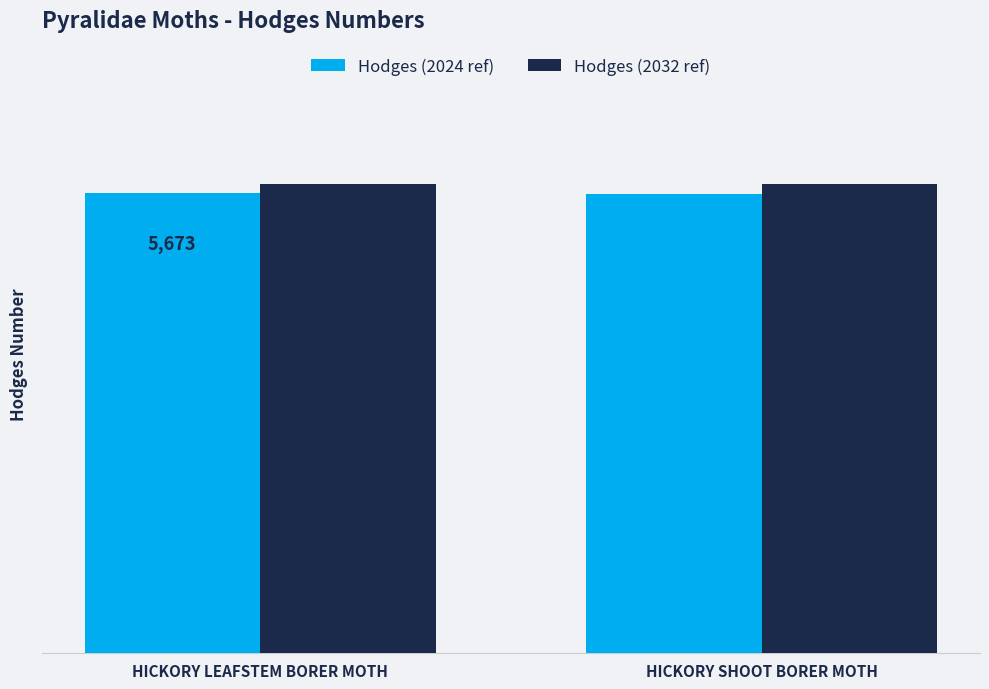

Rank the categories by Hodges (2032 ref) value from highest to lowest.

HICKORY LEAFSTEM BORER MOTH, HICKORY SHOOT BORER MOTH